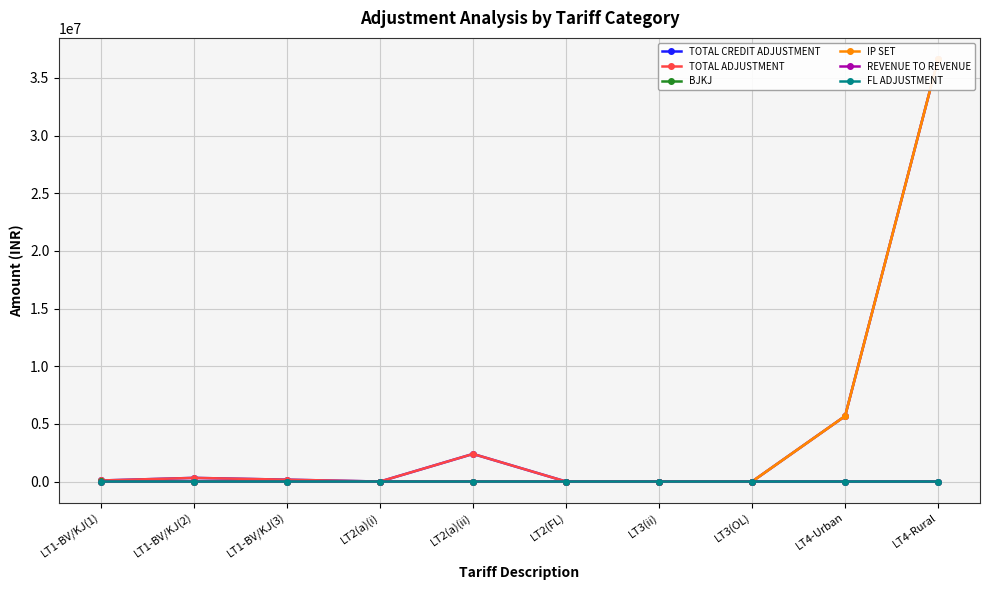

What is the difference between the maximum and second lowest values in the TOTAL CREDIT ADJUSTMENT series?

36642248.5